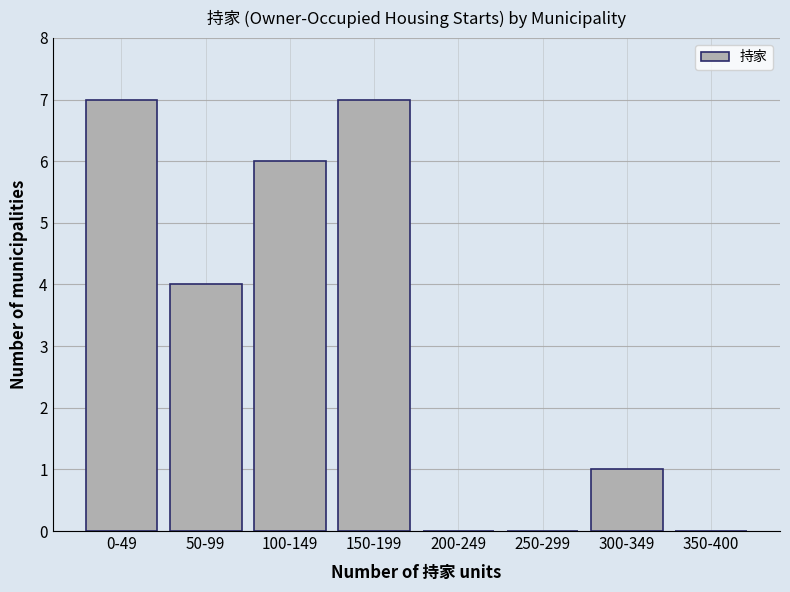

Reading left to right, list all the values displayed in this chart.

0-49=7	50-99=4	100-149=6	150-199=7	200-249=0	250-299=0	300-349=1	350-400=0